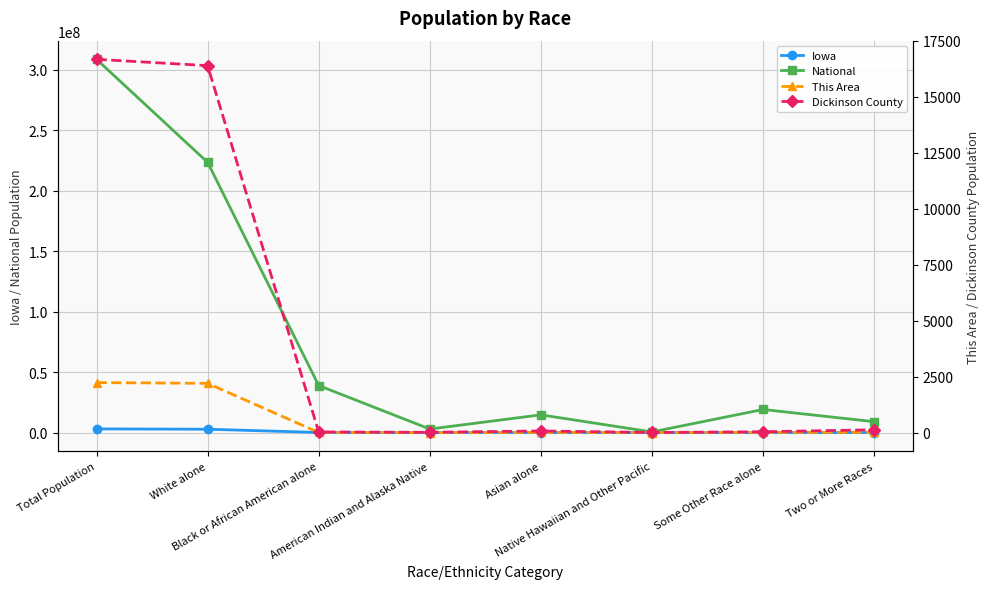

Which category has the lowest value across all series?

American Indian and Alaska Native